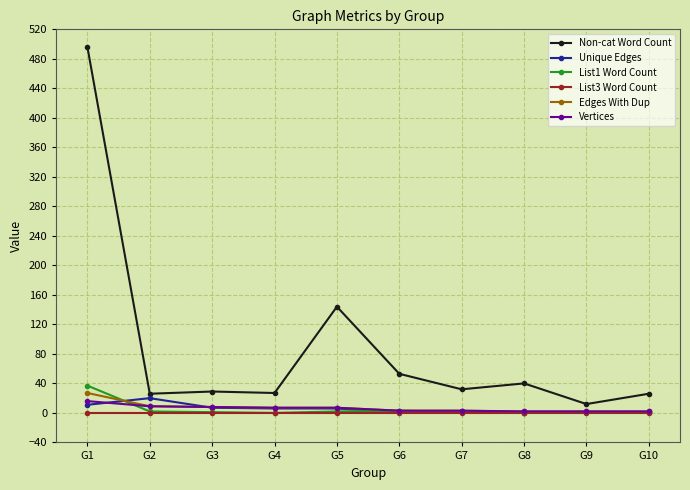

At how many categories does at least one series exceed 483?

1